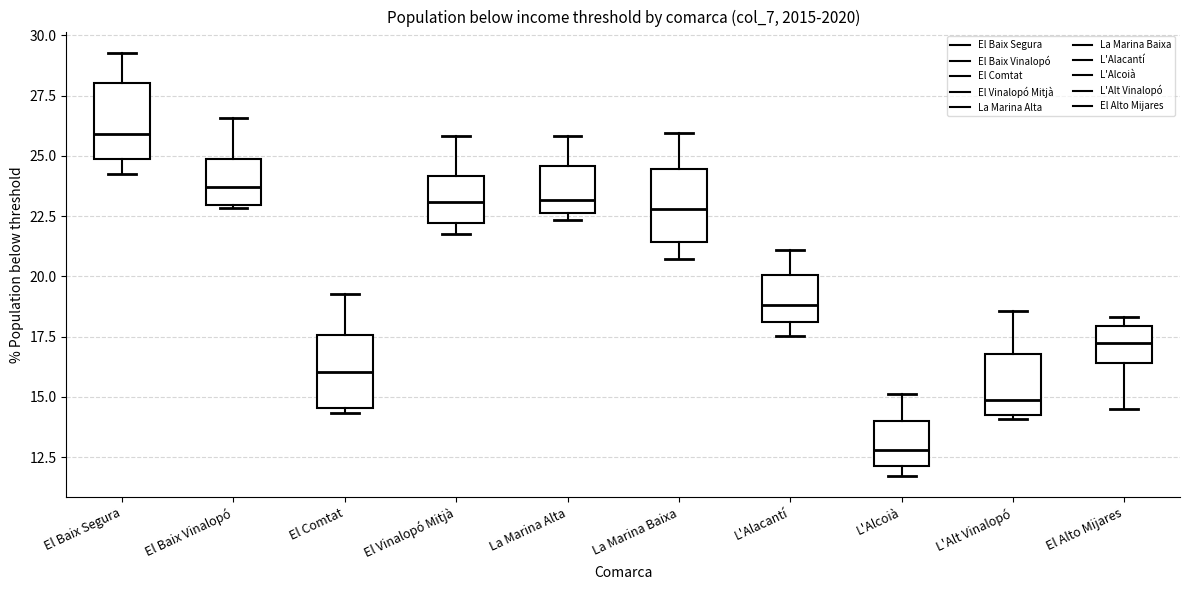

Reading left to right, read every box against the y-axis: the position of its median line, the range the box covers, and the ends of its whiskers. The values are not printed on the chart, so give them approximately, as read against the axis.

El Baix Segura: median 26.0, box 25.0 to 28.0, whiskers 24.5 to 29.5
El Baix Vinalopó: median 23.5, box 23.0 to 25.0, whiskers 23.0 to 26.5
El Comtat: median 16.0, box 14.5 to 17.5, whiskers 14.5 (just below the box's lower edge) to 19.5
El Vinalopó Mitjà: median 23.0, box 22.0 to 24.0, whiskers 22.0 (just below the box's lower edge) to 26.0
La Marina Alta: median 23.0, box 22.5 to 24.5, whiskers 22.5 (just below the box's lower edge) to 26.0
La Marina Baixa: median 23.0, box 21.5 to 24.5, whiskers 20.5 to 26.0
L'Alacantí: median 19.0, box 18.0 to 20.0, whiskers 17.5 to 21.0
L'Alcoià: median 13.0, box 12.0 to 14.0, whiskers 11.5 to 15.0
L'Alt Vinalopó: median 15.0, box 14.5 to 17.0, whiskers 14.0 to 18.5
El Alto Mijares: median 17.5, box 16.5 to 18.0, whiskers 14.5 to 18.5